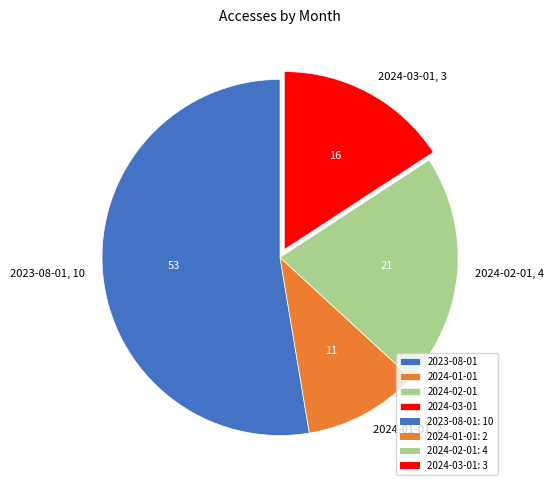

What is the ratio of the value at 2024-02-01 to the value at 2023-08-01?

0.4